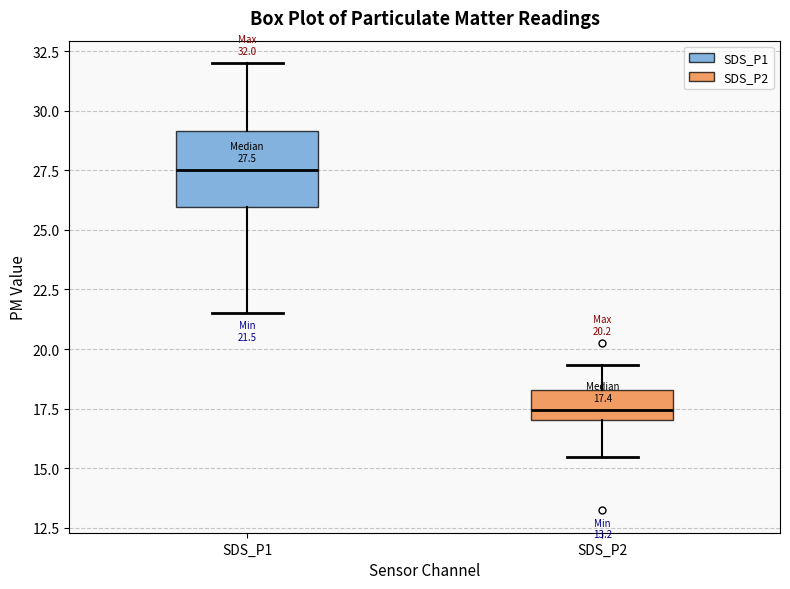

Comparing the boxes themselves (not the whiskers), which one is the tallest?

SDS_P1